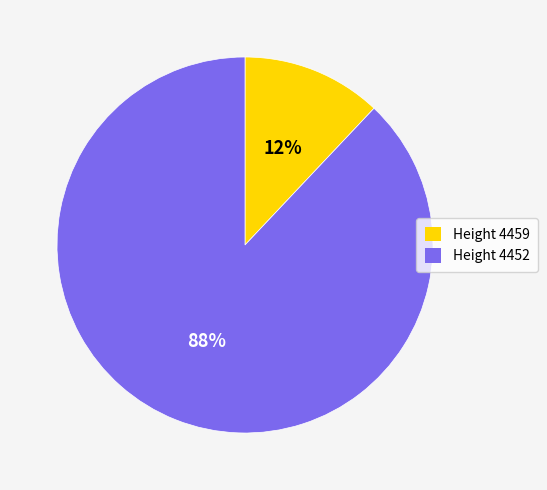

How many slices are in this pie chart?

2